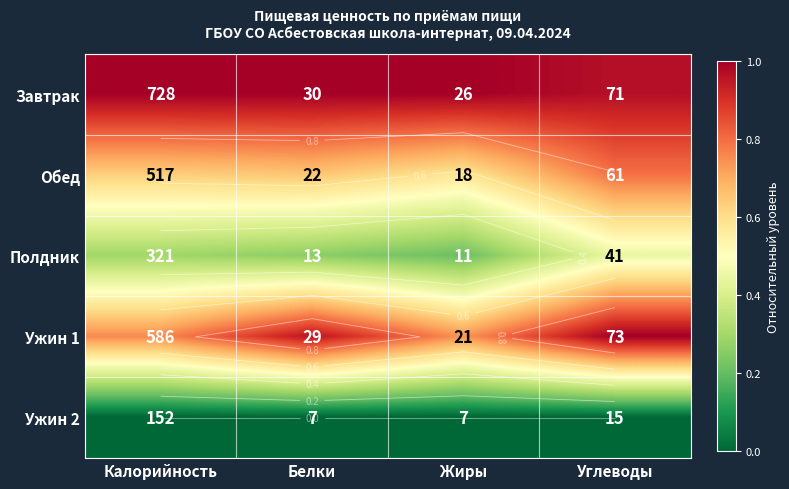

At how many categories does at least one series exceed 0?

4